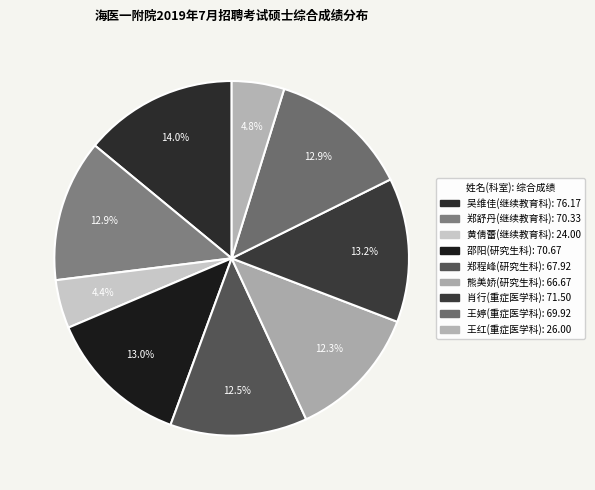

How many segments does this pie chart have?

9